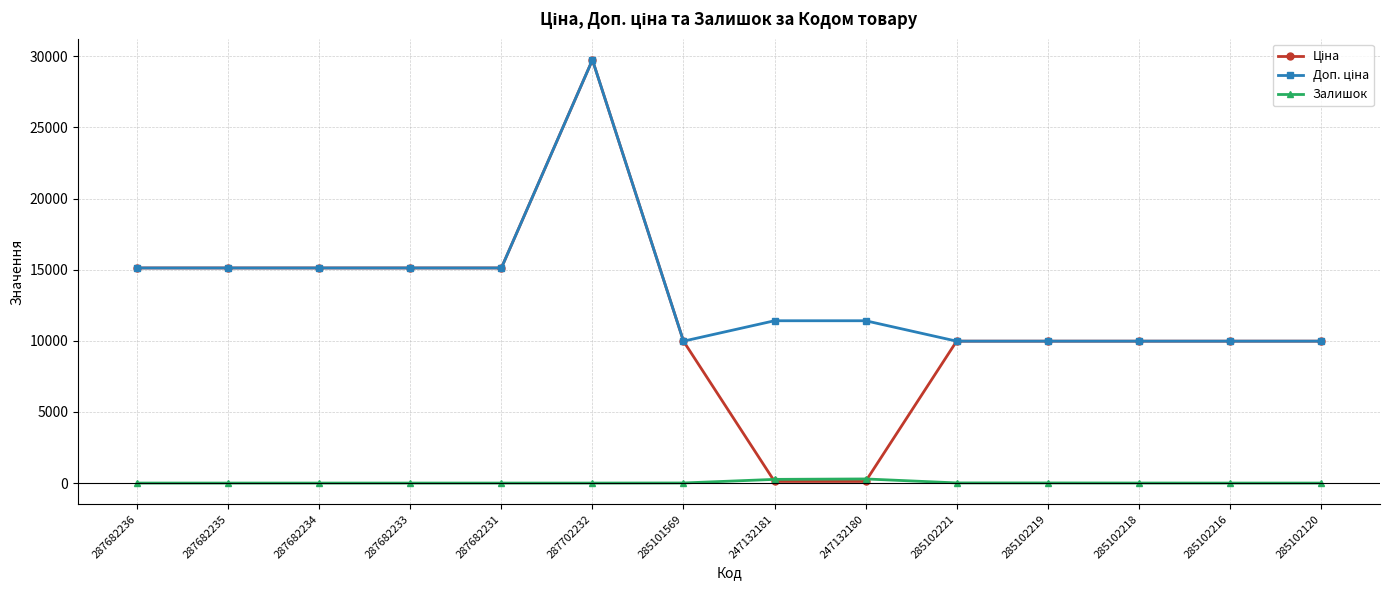

What is the difference between the highest and lowest values at 287682233?

15120.0